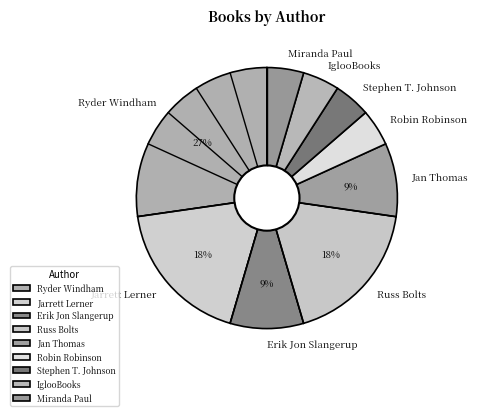

What is the largest slice in the pie chart?

Ryder Windham